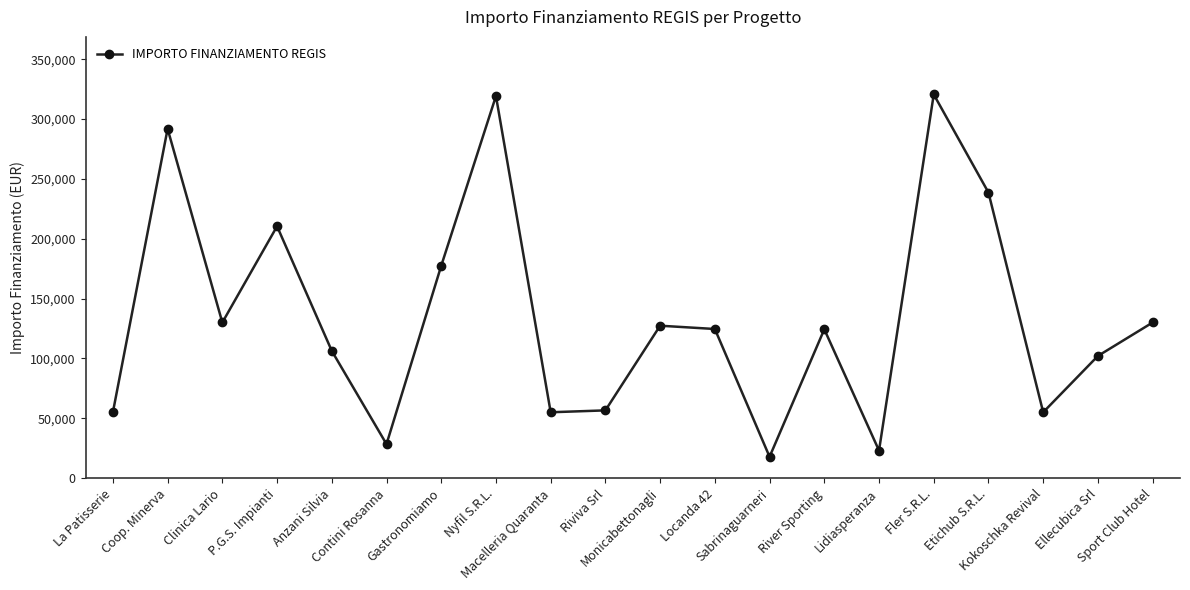

Between Lidiasperanza and Anzani Silvia, which is larger?

Anzani Silvia